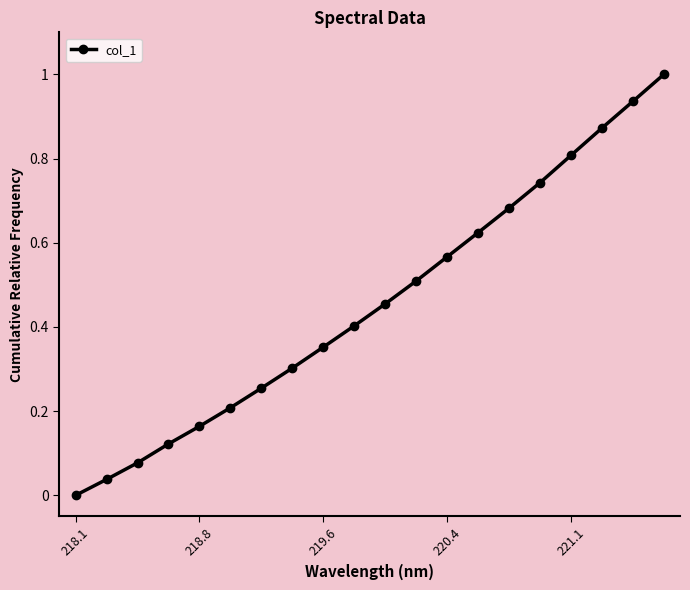

What is the sum of all values?

9.1